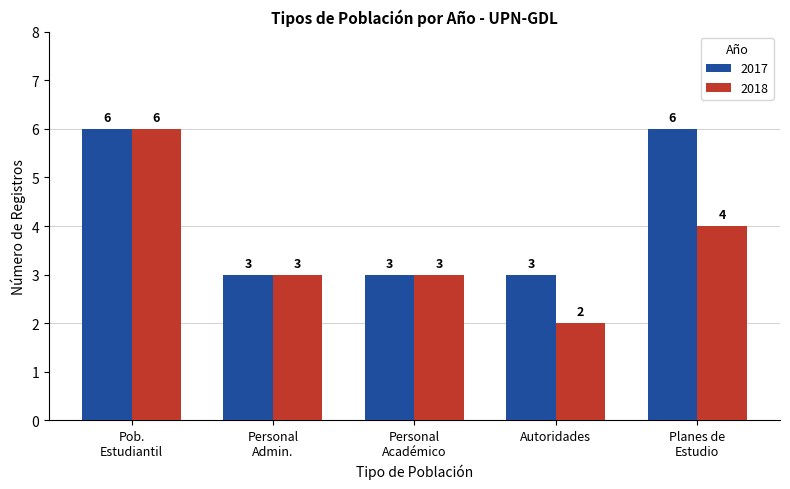

Reading left to right, what are all the values shown in this chart?

2017: 6	3	3	3	6
2018: 6	3	3	2	4